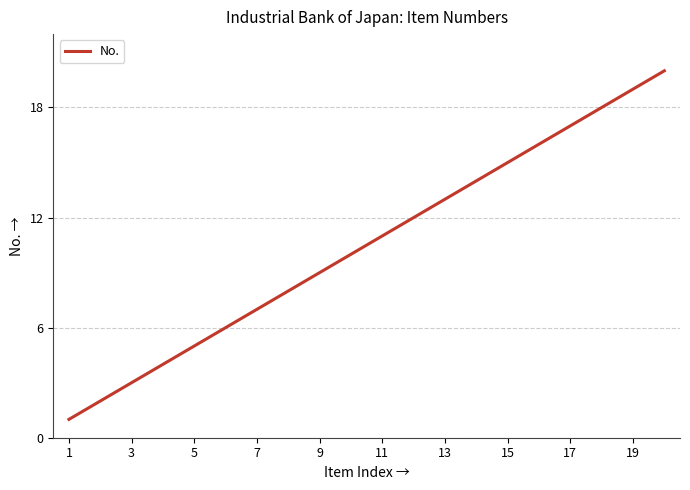

What is the maximum value shown in the chart?

20